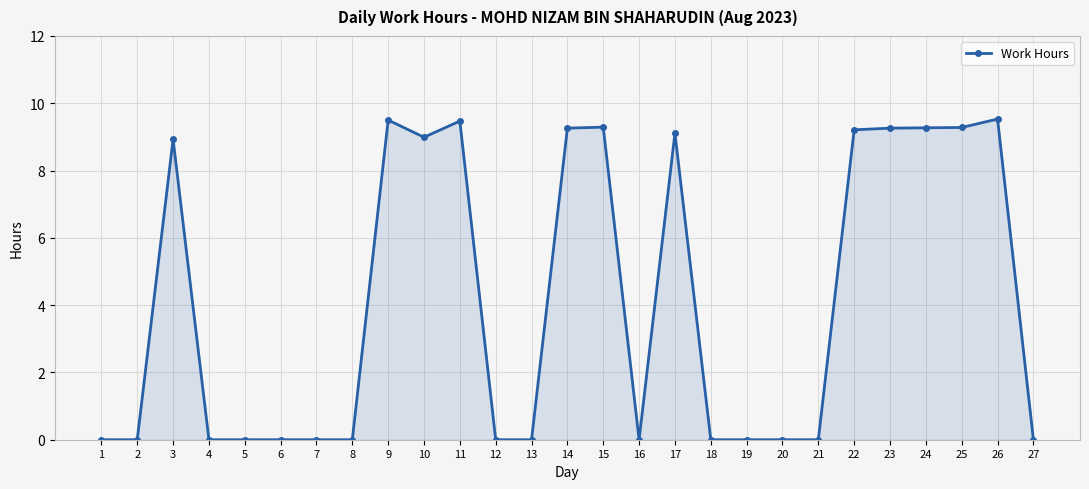

Reading right to left, list all the values displayed in this chart.

27=0.0	26=9.5	25=9.3	24=9.3	23=9.3	22=9.2	21=0.0	20=0.0	19=0.0	18=0.0	17=9.1	16=0.0	15=9.3	14=9.3	13=0.0	12=0.0	11=9.5	10=9.0	9=9.5	8=0.0	7=0.0	6=0.0	5=0.0	4=0.0	3=8.9	2=0.0	1=0.0